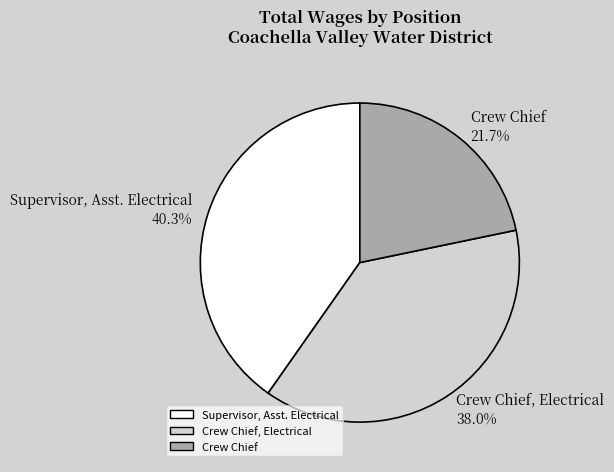

Which category has the biggest portion of the pie?

Supervisor, Asst. Electrical 40.3%